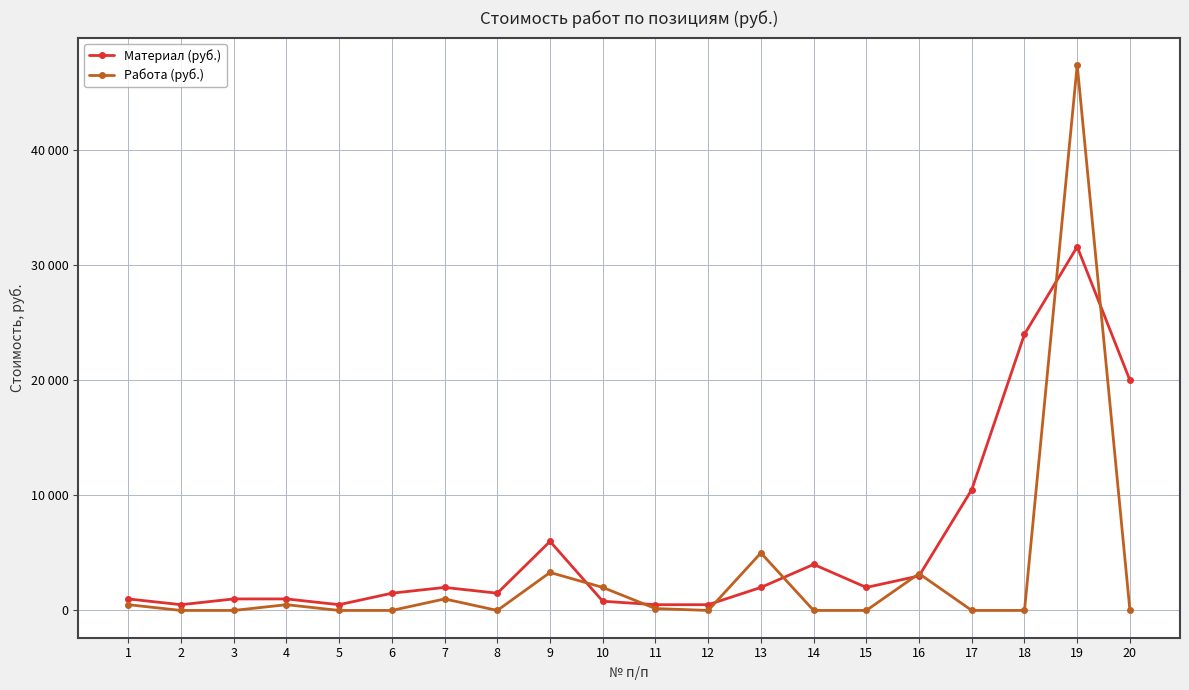

What are all the series names shown in the legend?

Материал (руб.), Работа (руб.)